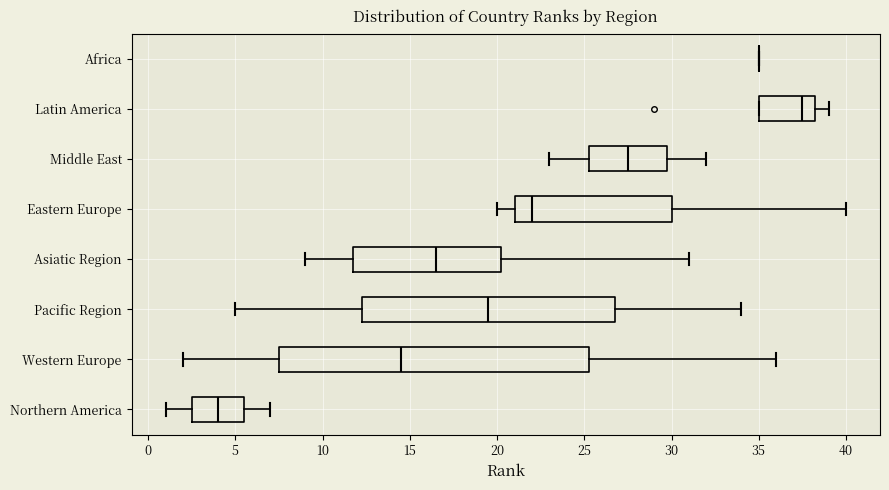

Where does the median line of the box for Middle East sit on the x-axis? The values are not printed on the chart, so give them approximately, as read against the axis.

27.5